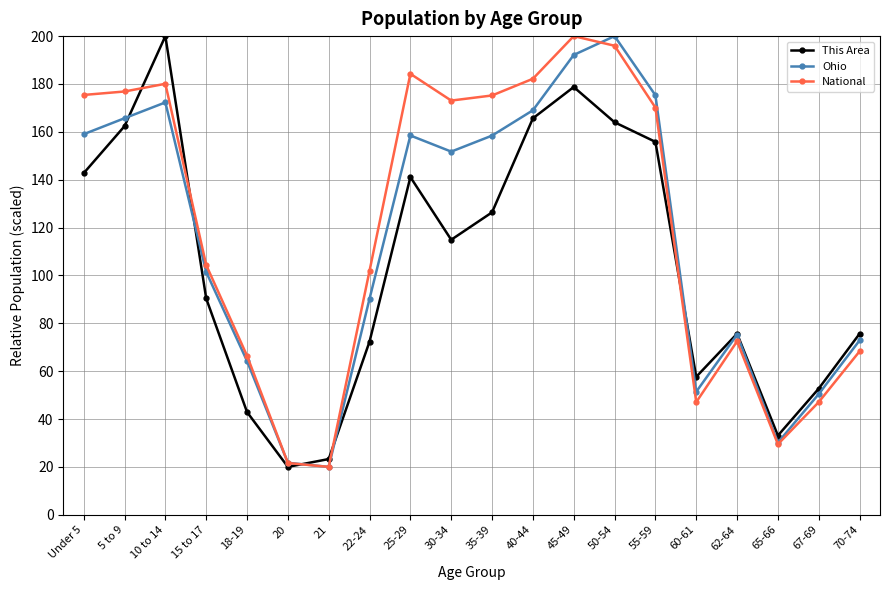

What is the difference between the highest and lowest values at 5 to 9?

14.5